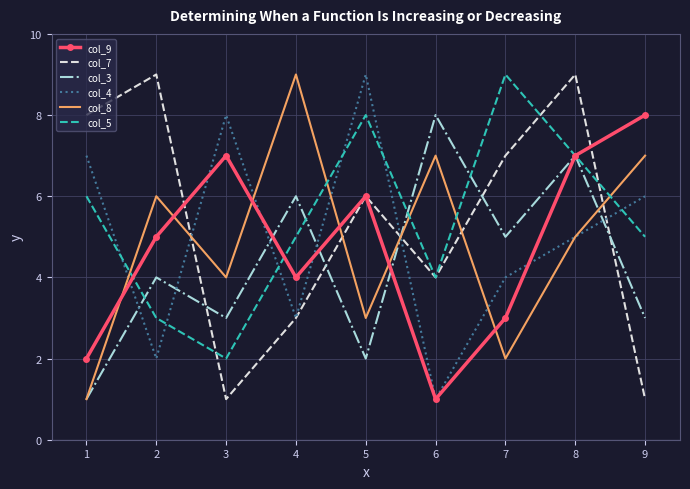

Rank the series at 9 from lowest to highest value.

col_7, col_3, col_5, col_4, col_8, col_9